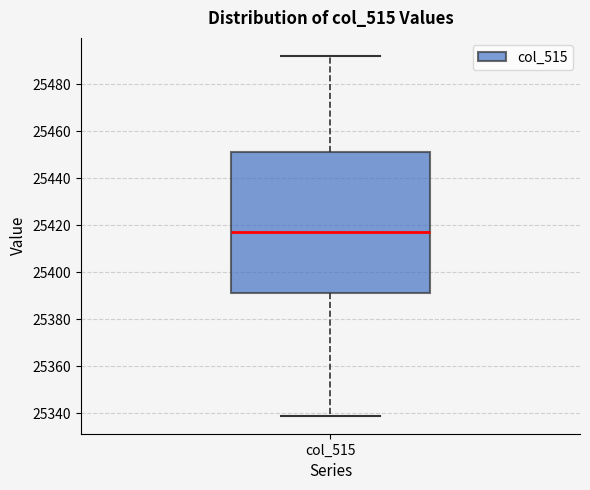

Read this box plot against the y-axis: the position of the median line, the range covered by the box, and the ends of both whiskers. The values are not printed on the chart, so give them approximately, as read against the axis.

median 25418, box 25392 to 25452, whiskers 25340 to 25492